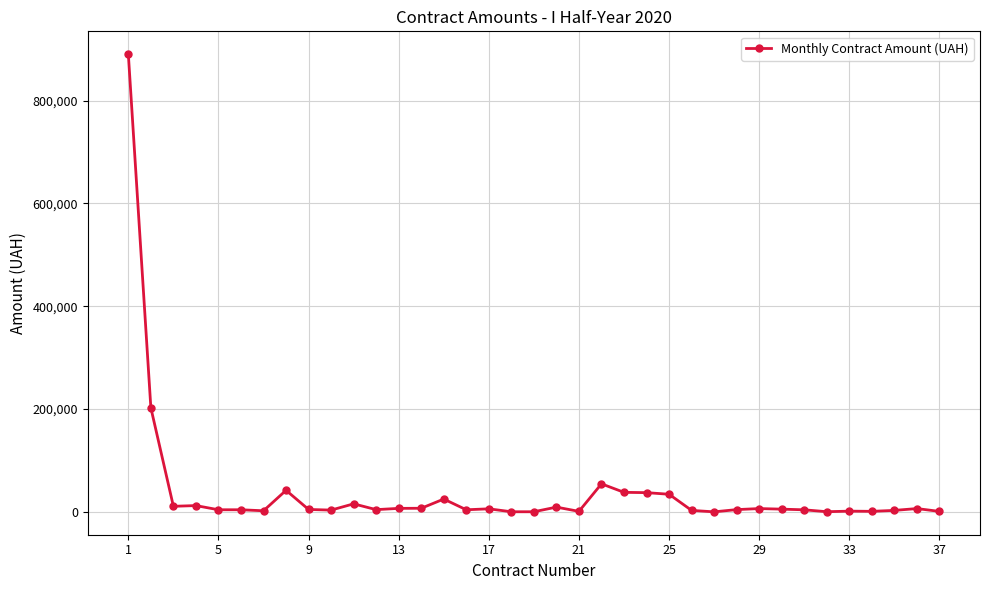

What is the value of the 24th point from the left?

37471.0